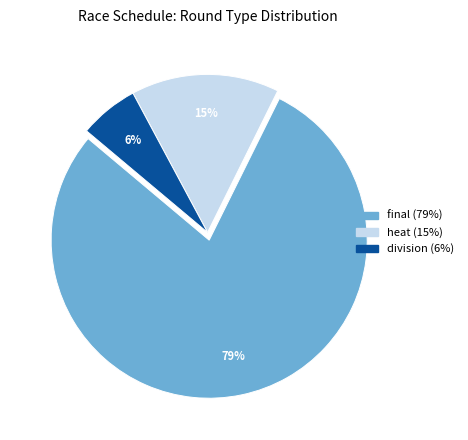

How many slices are in this pie chart?

3